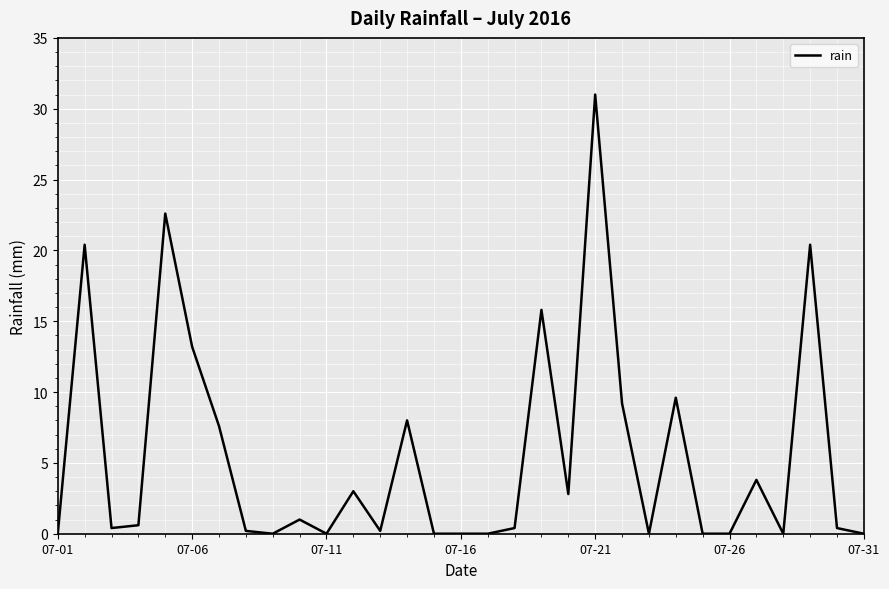

Reading right to left, extract all data points from this chart.

0.0	0.4	20.4	0.0	3.8	0.0	0.0	9.6	0.0	9.2	31.0	2.8	15.8	0.4	0.0	0.0	0.0	8.0	0.2	3.0	0.0	1.0	0.0	0.2	7.6	13.2	22.6	0.6	0.4	20.4	0.0